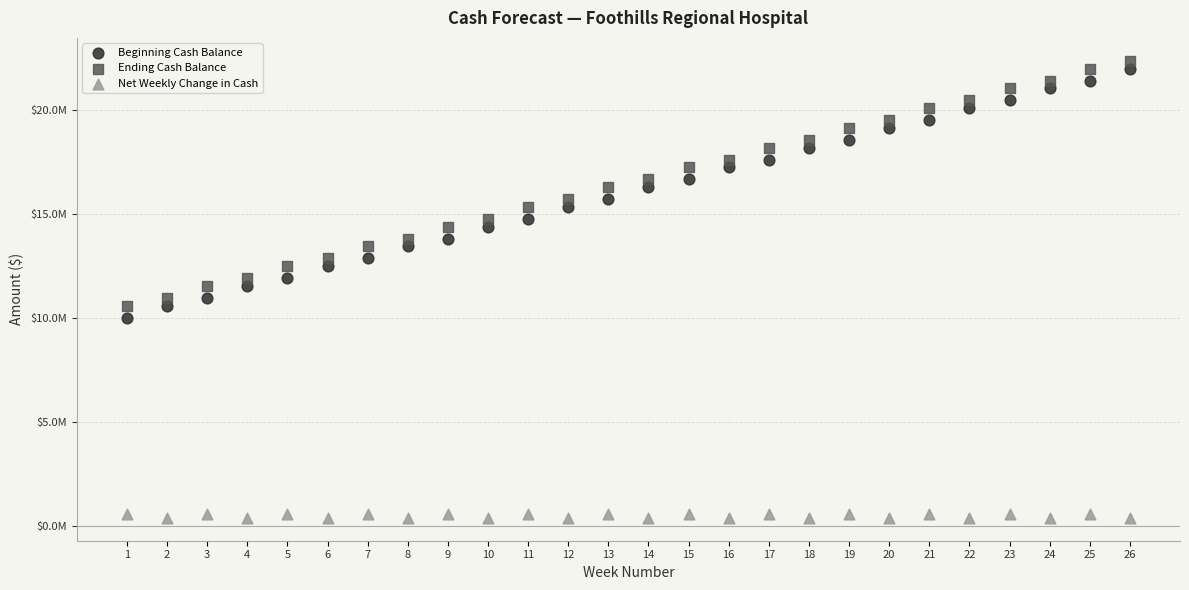

What are all the series names shown in the legend?

Beginning Cash Balance, Ending Cash Balance, Net Weekly Change in Cash